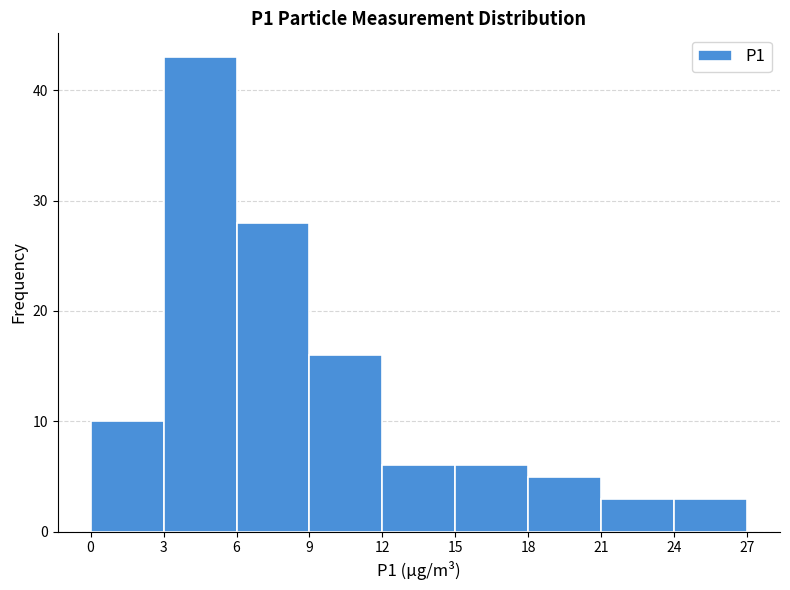

How tall is the bar that spans 21 to 24 on the x-axis? The values are not printed on the chart, so give them approximately, as read against the axis.

3